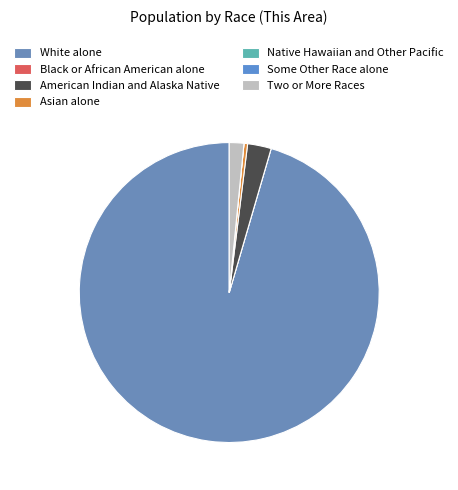

Between Asian alone and Black or African American alone, which is larger?

Asian alone